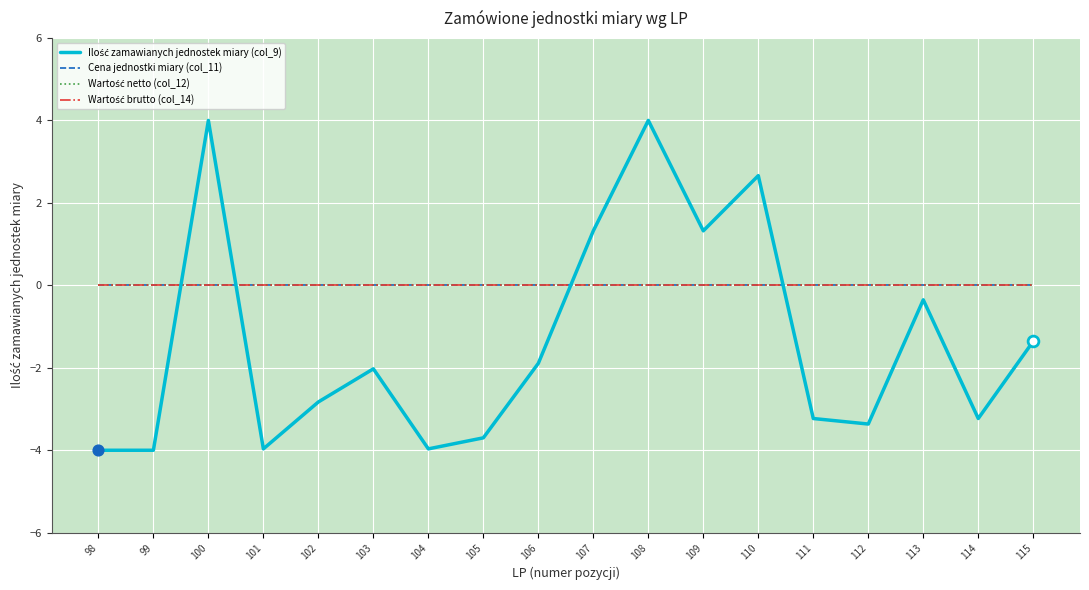

Is the value of Wartość brutto (col_14) at 111 greater than the value of Ilość zamawianych jednostek miary (col_9) at 106?

Yes